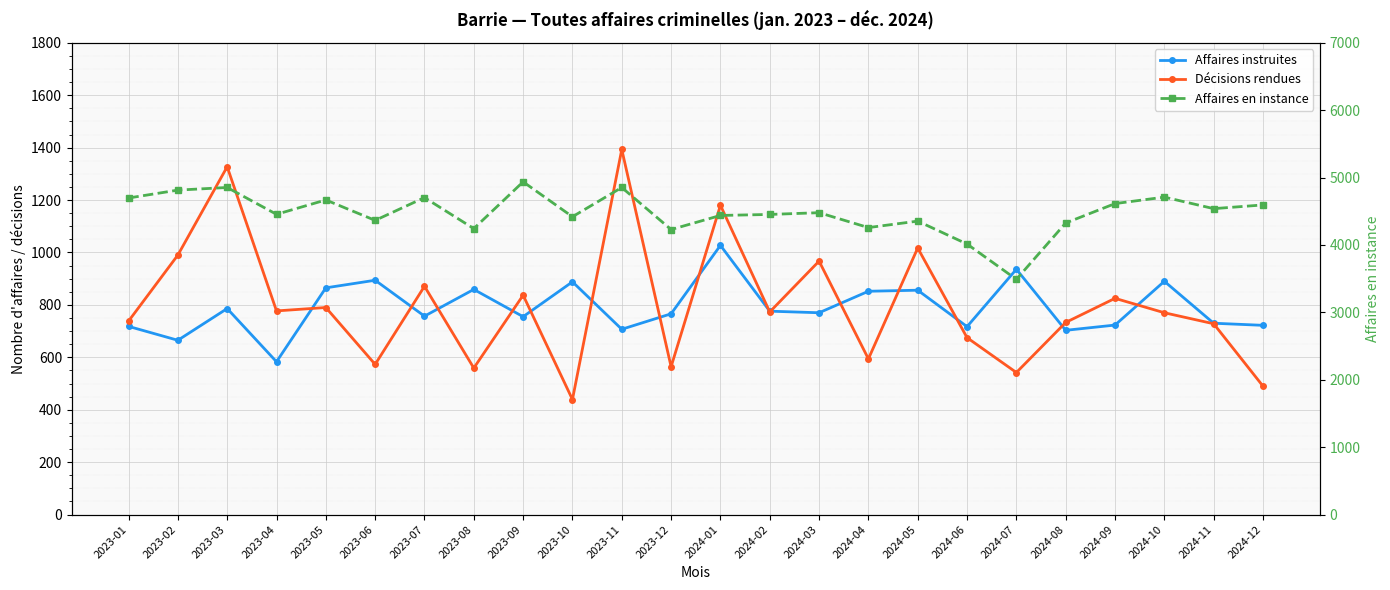

True or false: Décisions rendues and Affaires instruites cross at least once.

True